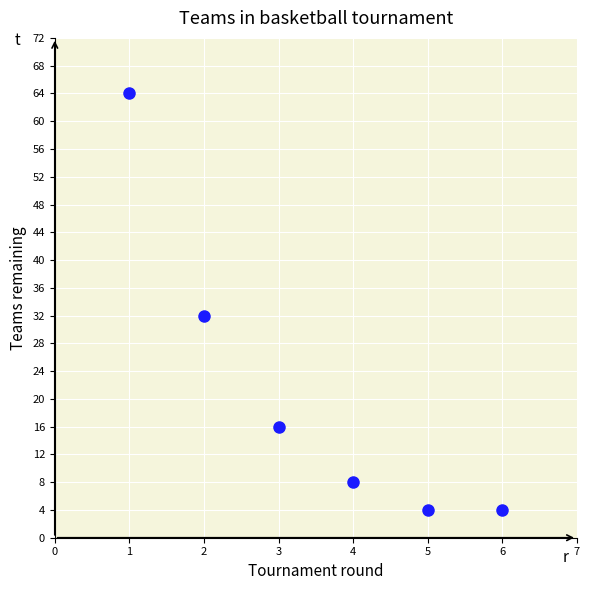

What Y value in the scatter plot is closest to 34?

32